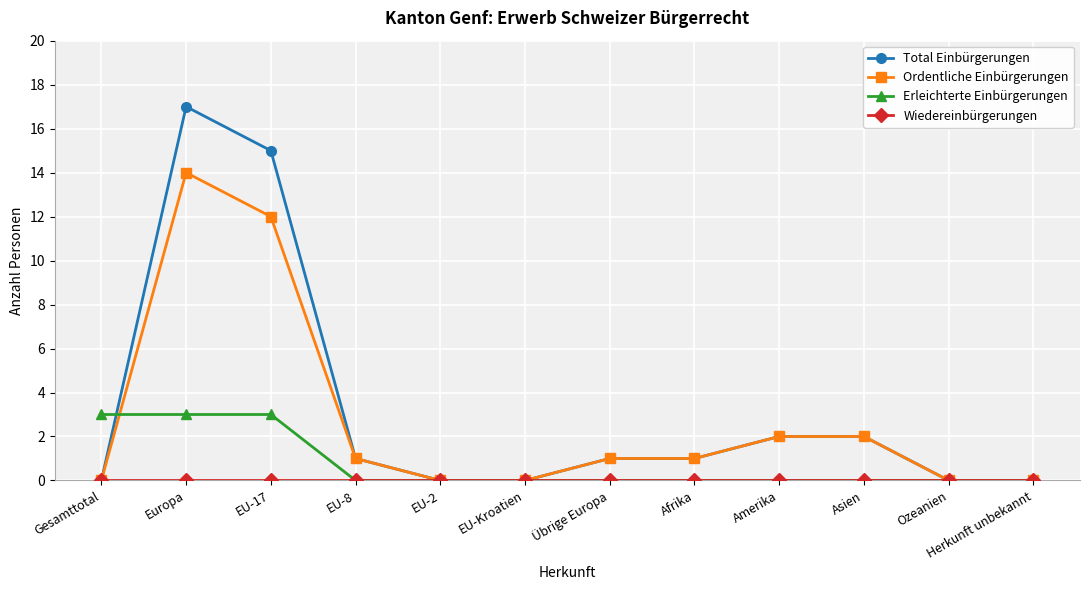

At which label does Total Einbürgerungen reach its peak?

Europa